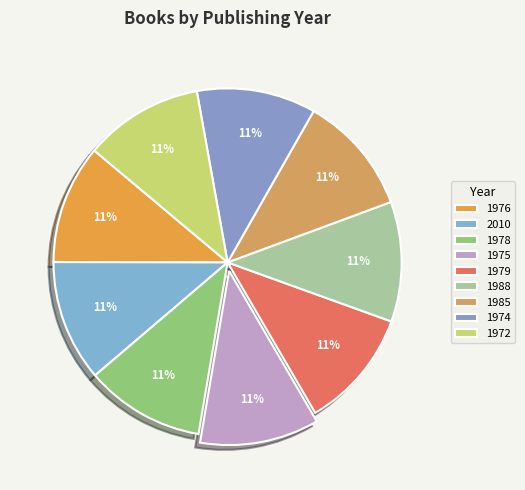

The 1974 slice represents 11% of the pie. True or false?

True